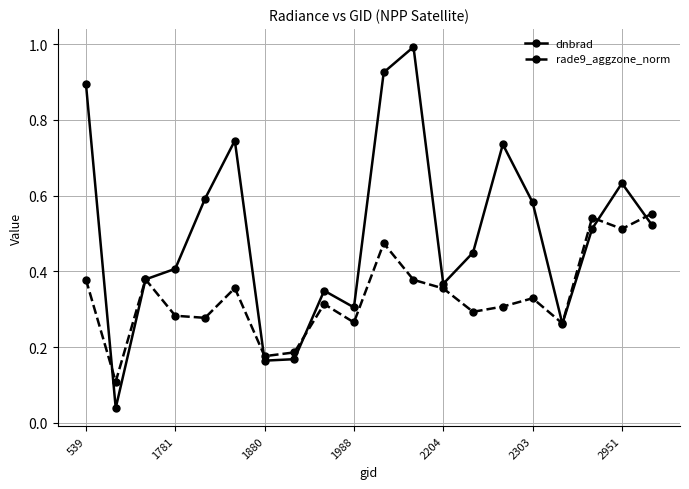

At how many categories does at least one series exceed 0?

20